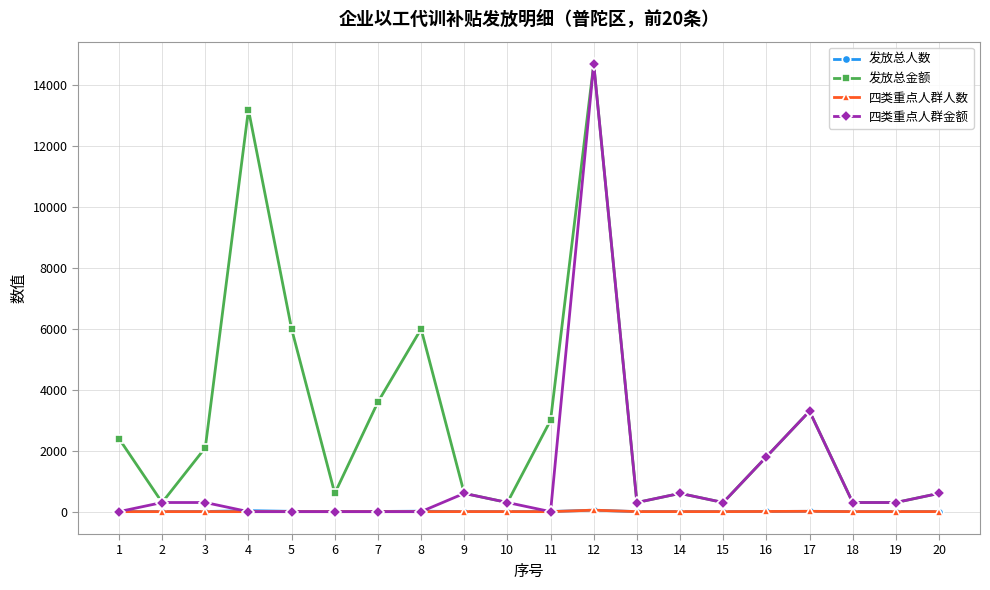

Which series has the largest range (max minus min)?

四类重点人群金额